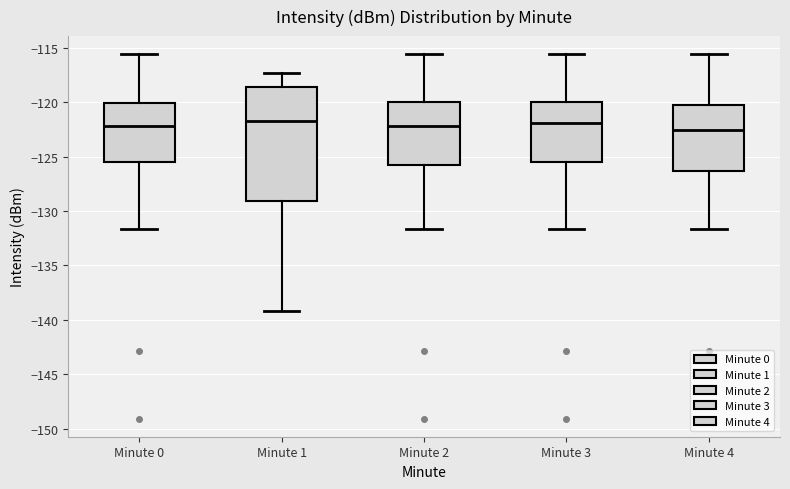

Reading left to right, transcribe this box plot: for each box, give where its median line is, the range the box spans, and where its two whiskers end, as read against the y-axis. The values are not printed on the chart, so give them approximately, as read against the axis.

Minute 0: median -122.0, box -125.5 to -120.0, whiskers -131.5 to -115.5
Minute 1: median -121.5, box -129.0 to -118.5, whiskers -139.0 to -117.5
Minute 2: median -122.0, box -126.0 to -120.0, whiskers -131.5 to -115.5
Minute 3: median -122.0, box -125.5 to -120.0, whiskers -131.5 to -115.5
Minute 4: median -122.5, box -126.5 to -120.5, whiskers -131.5 to -115.5